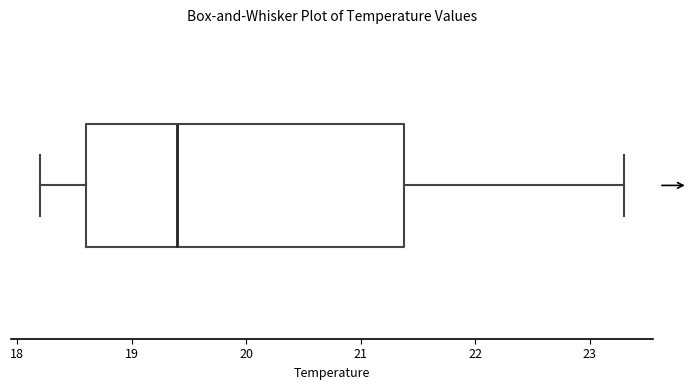

Where does the median line of the box sit on the x-axis? The values are not printed on the chart, so give them approximately, as read against the axis.

19.4